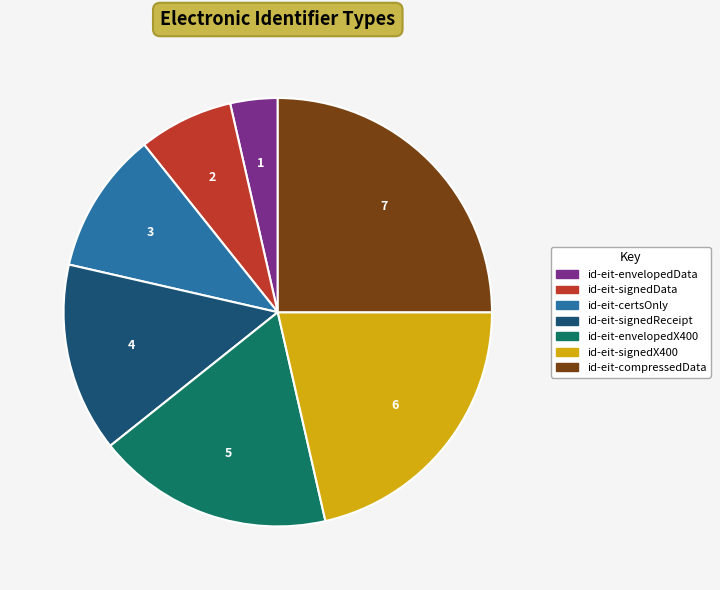

True or false: id-eit-certsOnly accounts for 21% of the total.

False